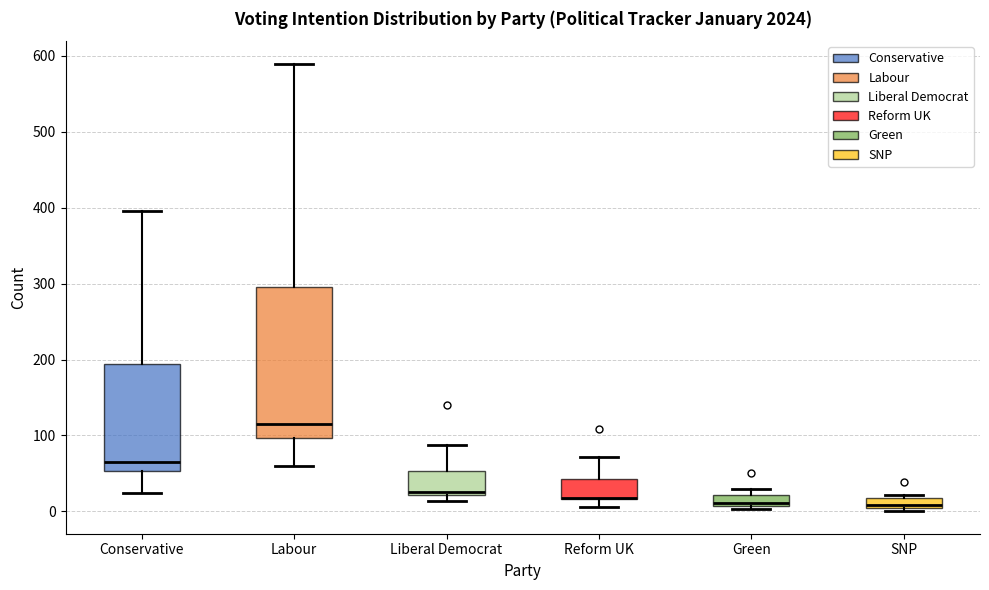

Which box is the tallest, from its lower edge to its upper edge?

Labour